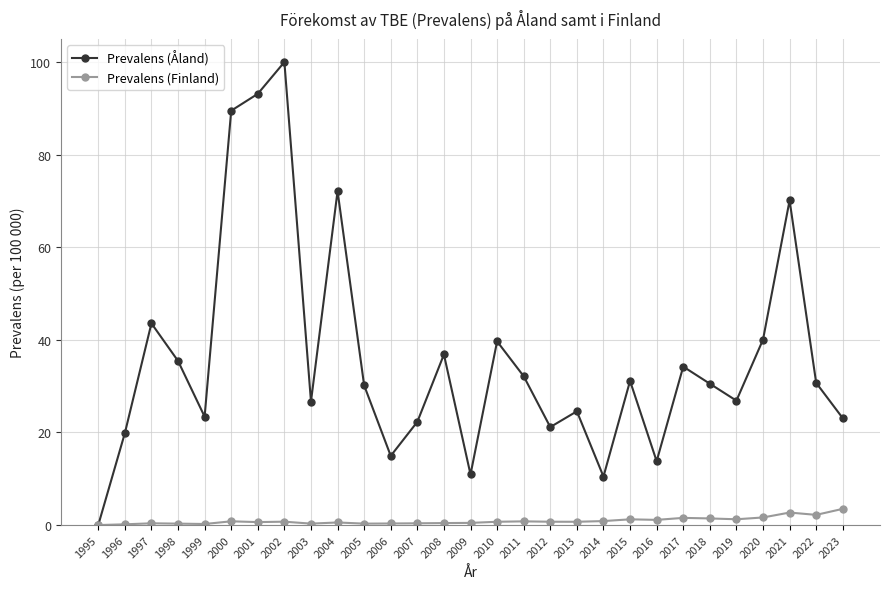

What are all the series names shown in the legend?

Prevalens (Åland), Prevalens (Finland)